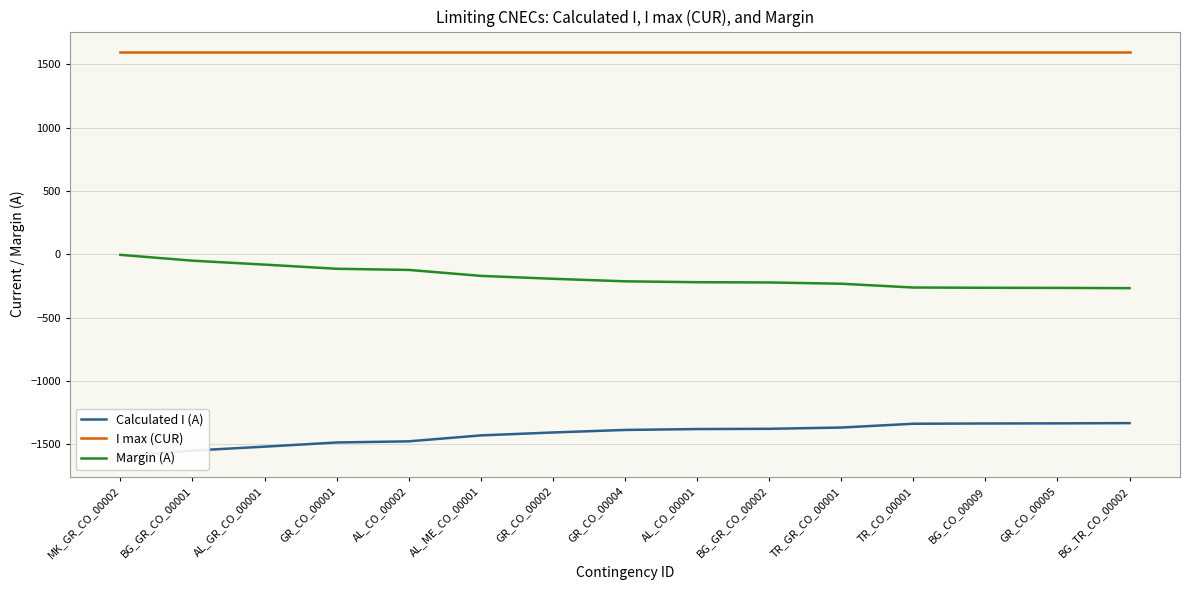

What is the difference between the maximum and minimum values in the Margin (A) series?

263